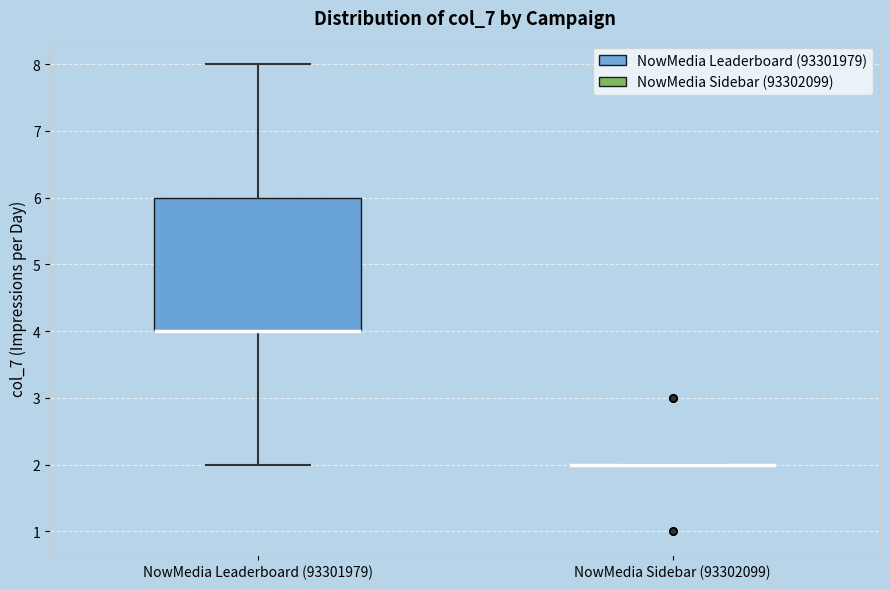

Reading left to right, read every box against the y-axis: the position of its median line, the range the box covers, and the ends of its whiskers. The values are not printed on the chart, so give them approximately, as read against the axis.

NowMedia Leaderboard (93301979): median 4 (drawn on the box's lower edge), box 4 to 6, whiskers 2 to 8
NowMedia Sidebar (93302099): box collapsed to a line at 2, whiskers 2 to 2